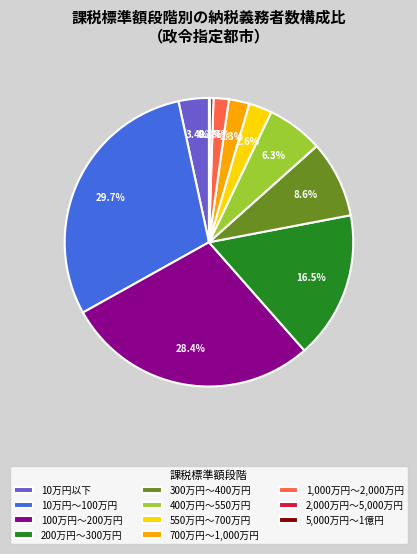

Does 10万円以下 account for over 50% of the chart?

No